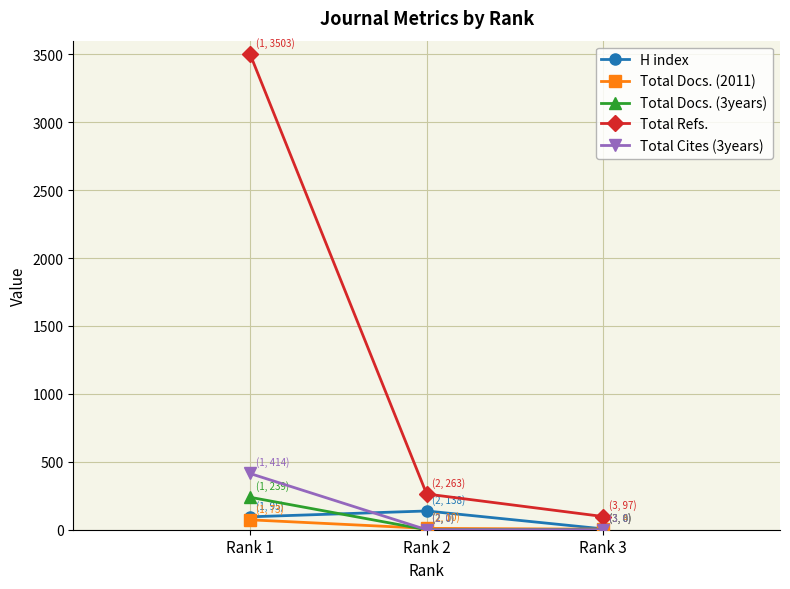

Which series has the largest range (max minus min)?

Total Refs.